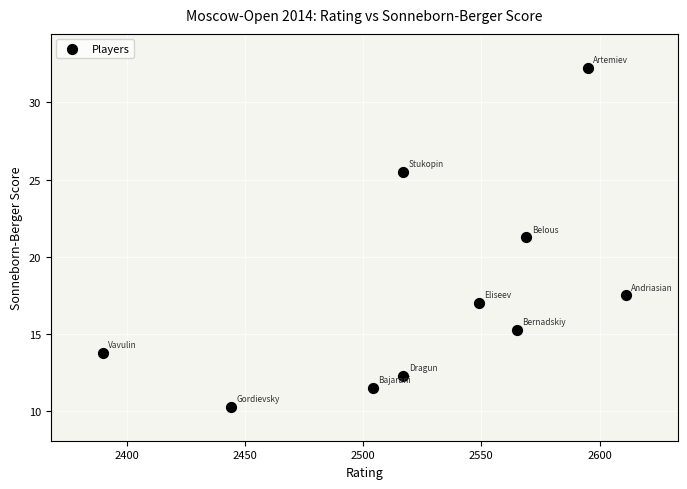

What is the range of X values (max minus min)?

221.0